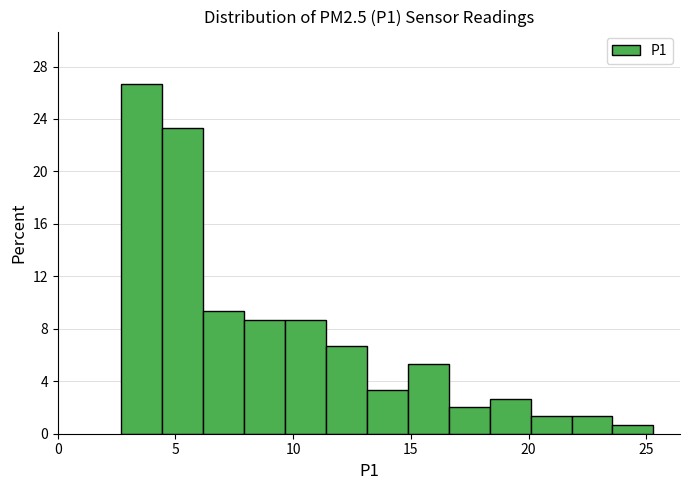

Read against the x-axis, roughly where is the centre of the tallest bar?

3.5